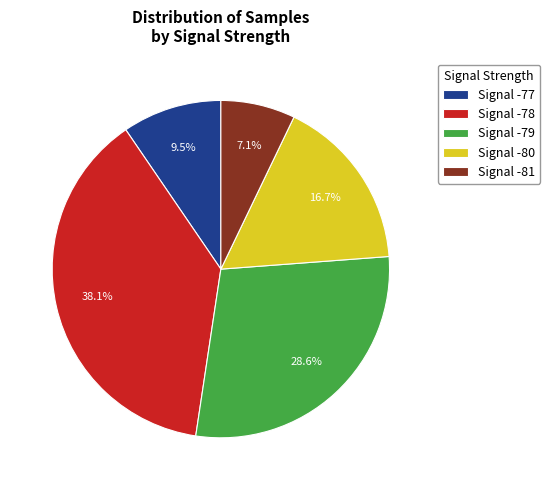

Is Signal -78 the majority of the pie?

No